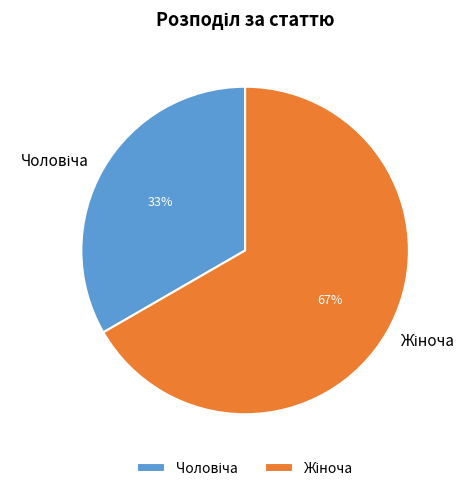

Is there a majority slice in this chart?

Yes